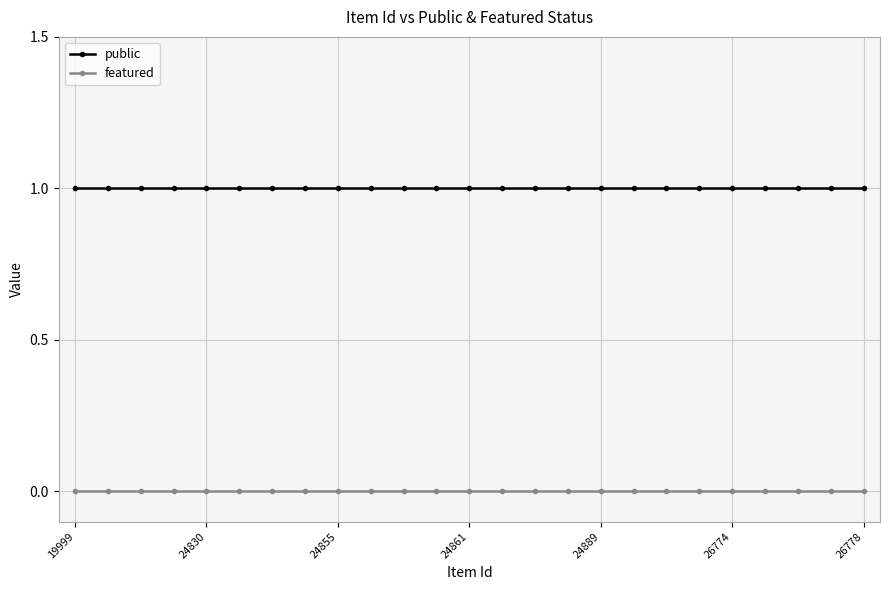

What are all the series names shown in the legend?

public, featured